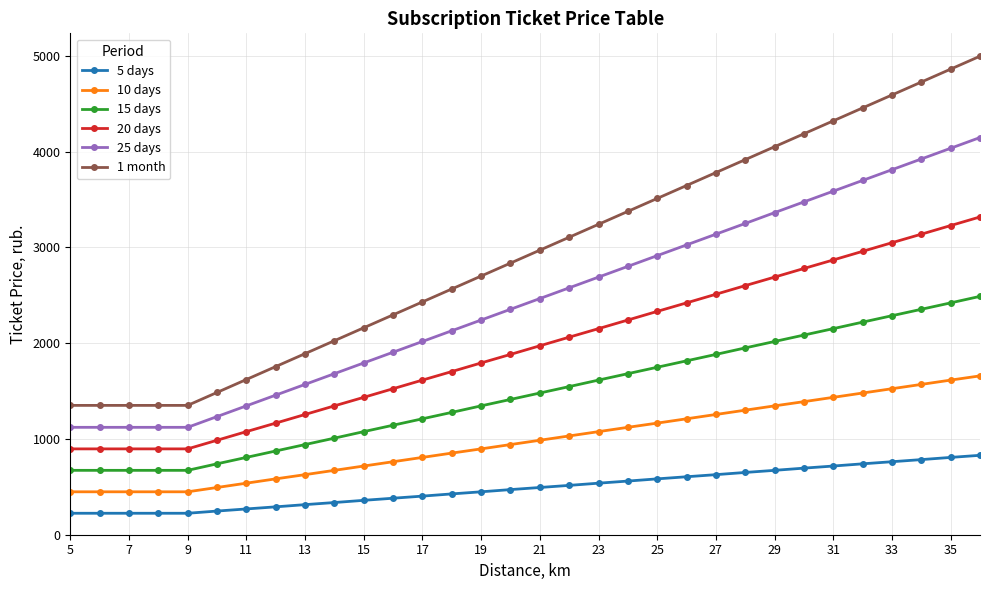

List the series in order of their peak value, highest first.

1 month, 25 days, 20 days, 15 days, 10 days, 5 days